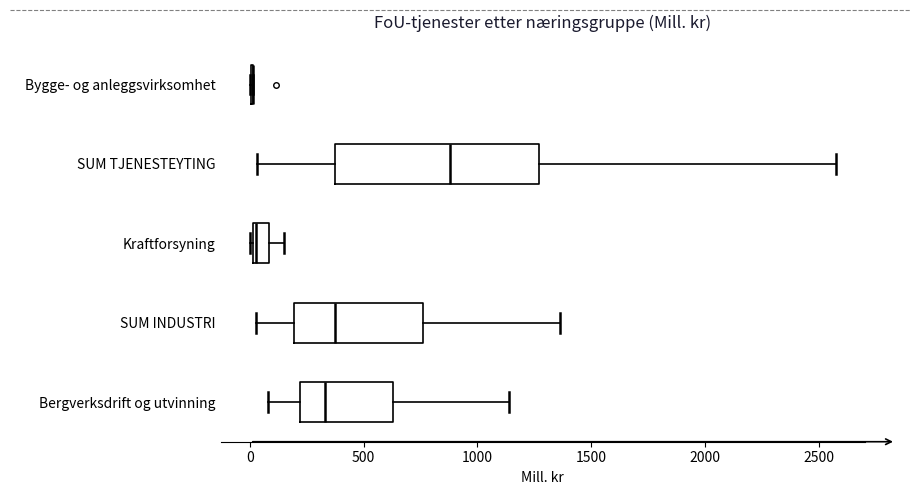

Comparing the boxes themselves (not the whiskers), which one is the widest?

SUM TJENESTEYTING